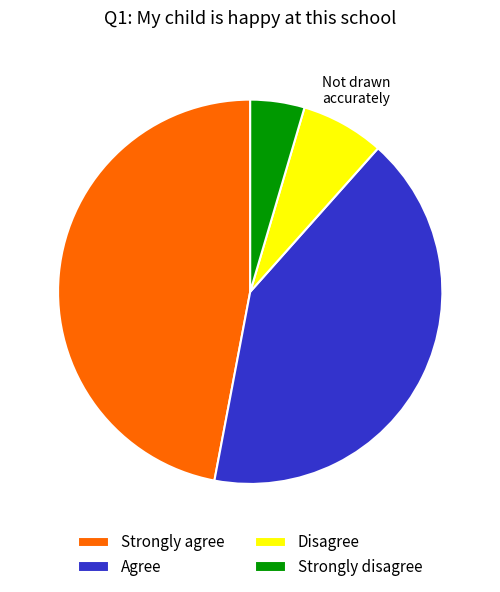

Is Disagree the majority of the pie?

No